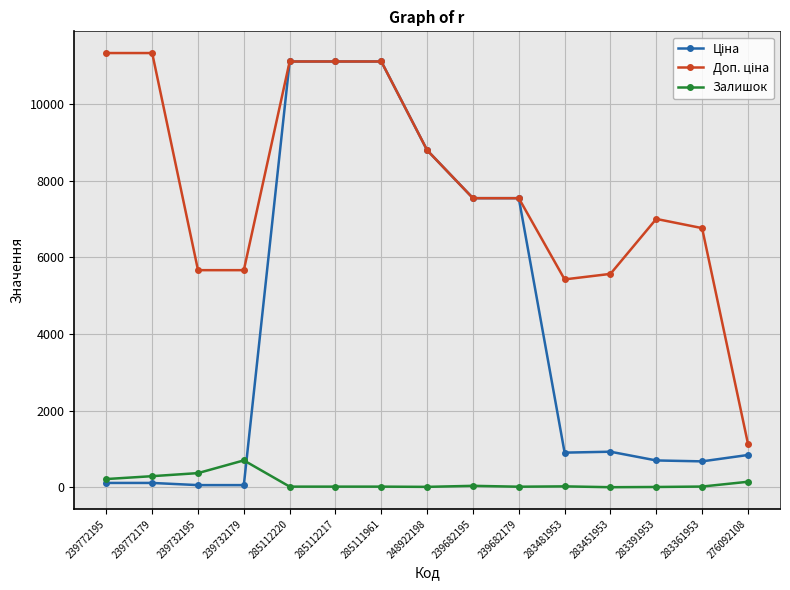

At how many categories does at least one series exceed 5803?

10